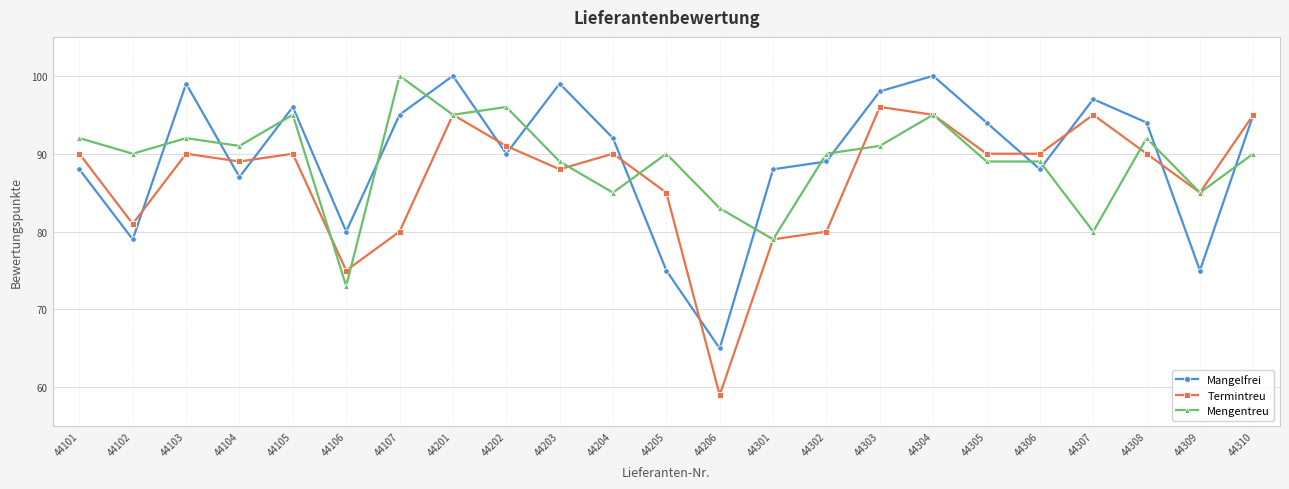

What is the difference between the maximum and minimum values in the Termintreu series?

37